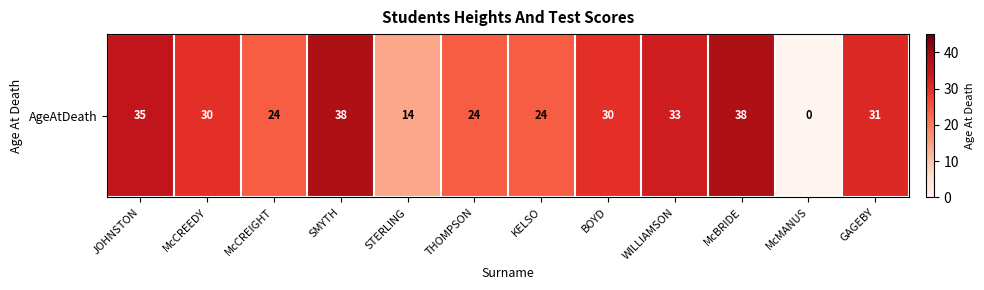

At which label does the data first exceed 30?

JOHNSTON